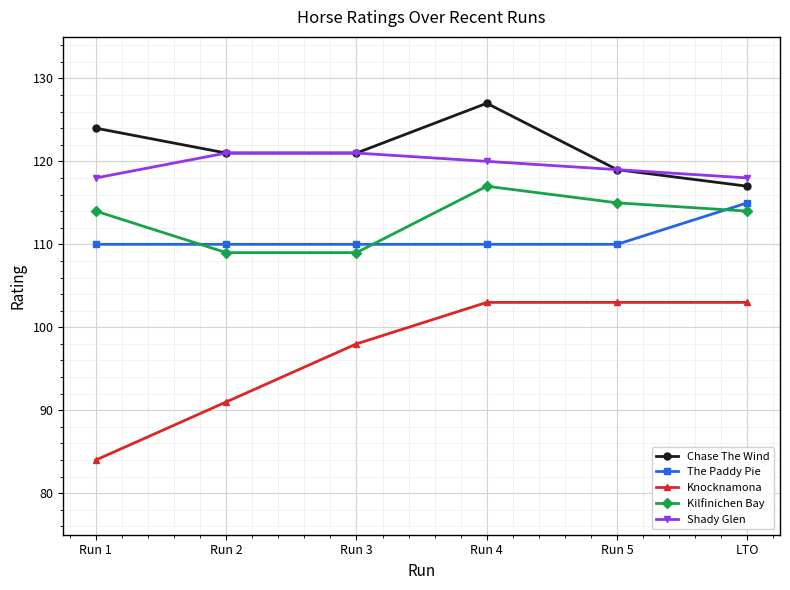

Which series has the largest total across all categories?

Chase The Wind